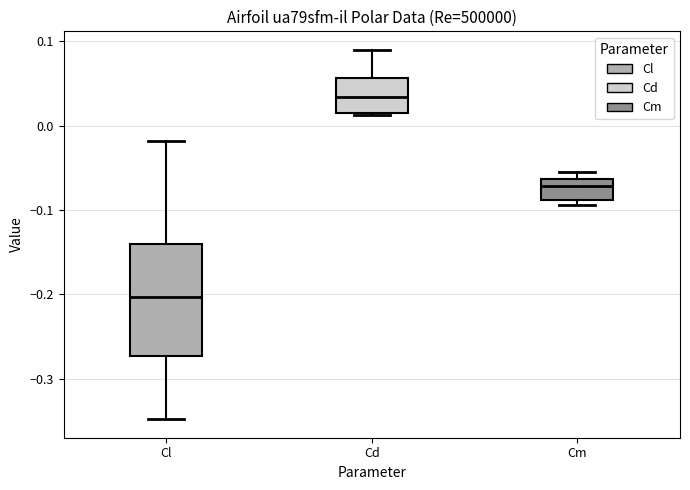

Which box has the lowest median line?

Cl